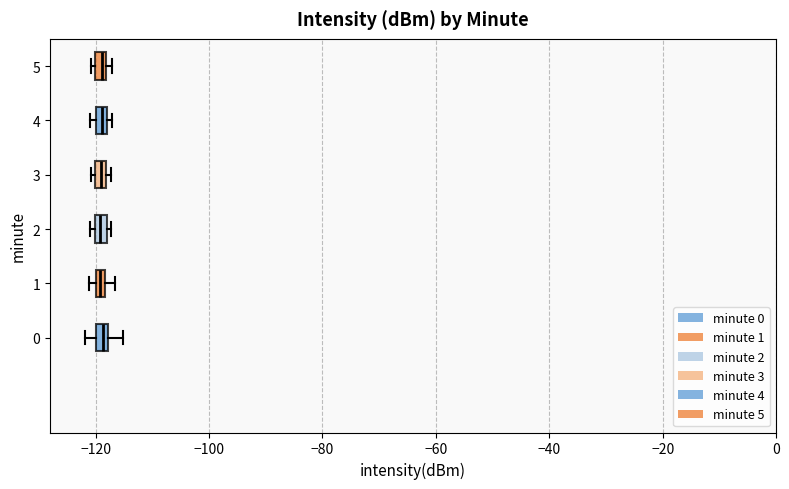

Where is the left edge of the box at y = 4 on the x-axis? The values are not printed on the chart, so give them approximately, as read against the axis.

-120